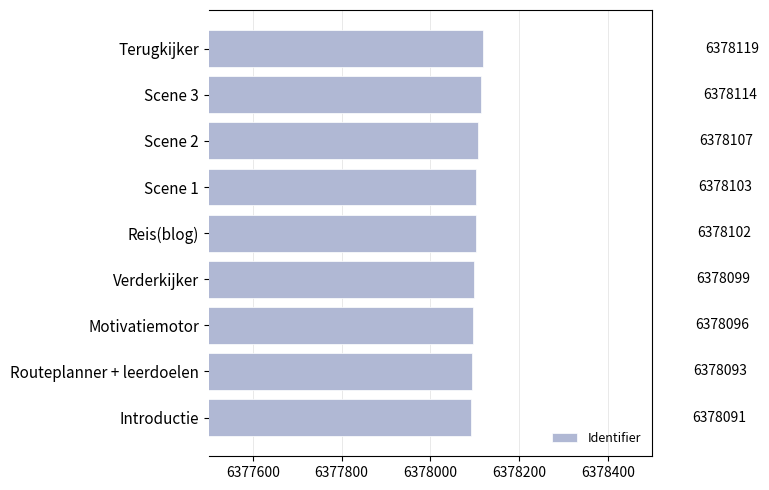

The chart shows a value of 6378096 at Motivatiemotor. True or false?

True